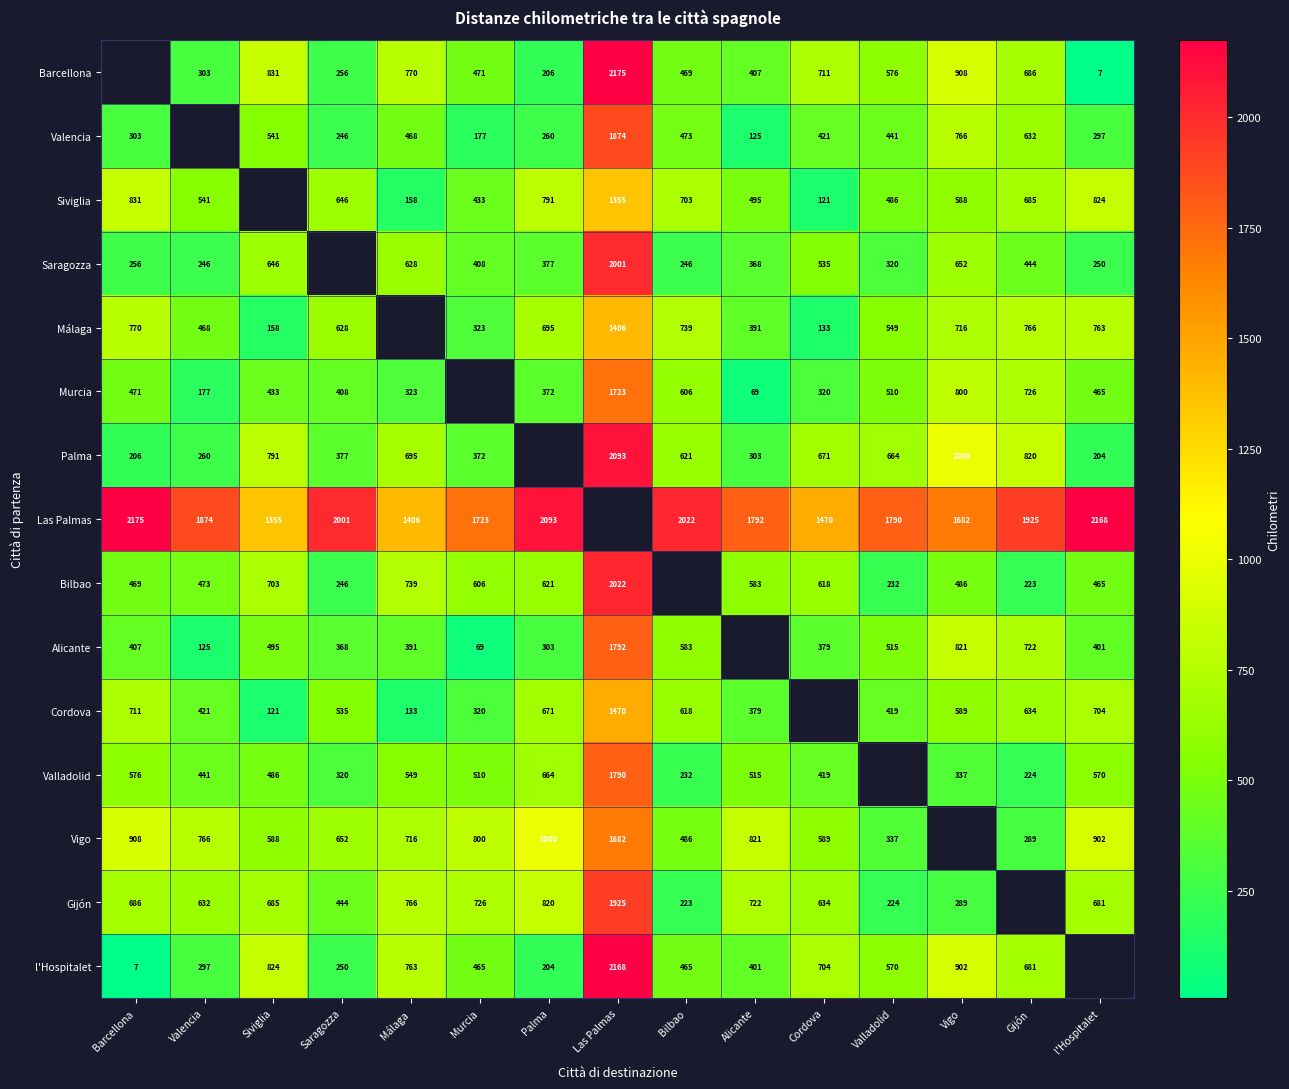

What is the difference between the Málaga values at Valladolid and l'Hospitalet?

214